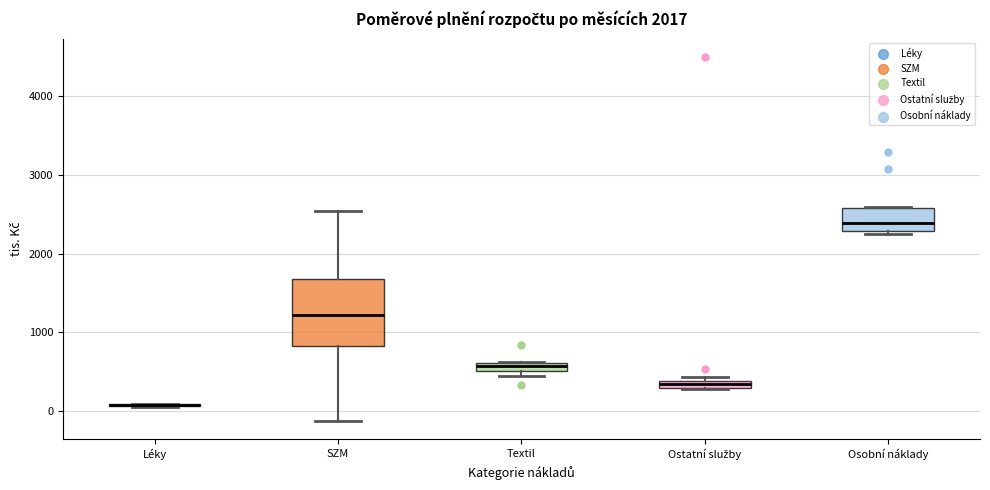

Where is the upper edge of the box for Ostatní služby on the y-axis? The values are not printed on the chart, so give them approximately, as read against the axis.

400